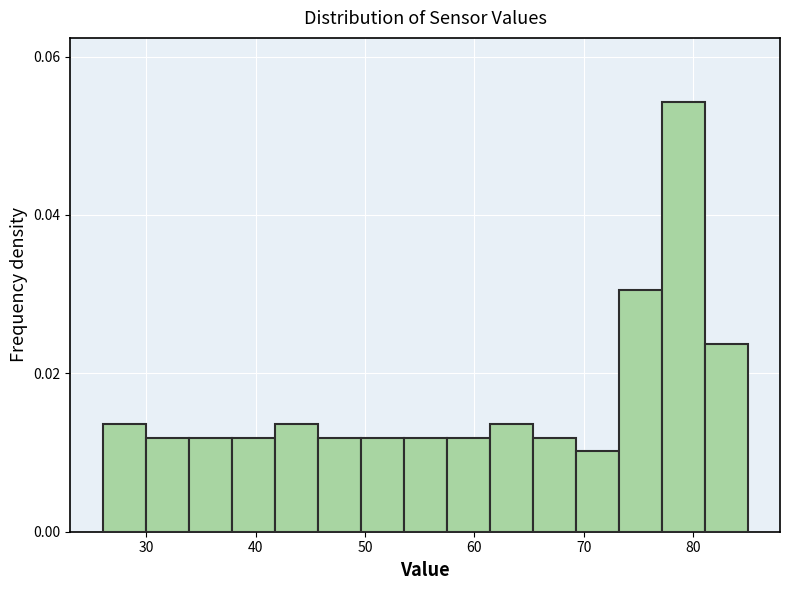

Around what value on the x-axis is the tallest bar? Give the approximate position of its centre, as read against the axis.

79